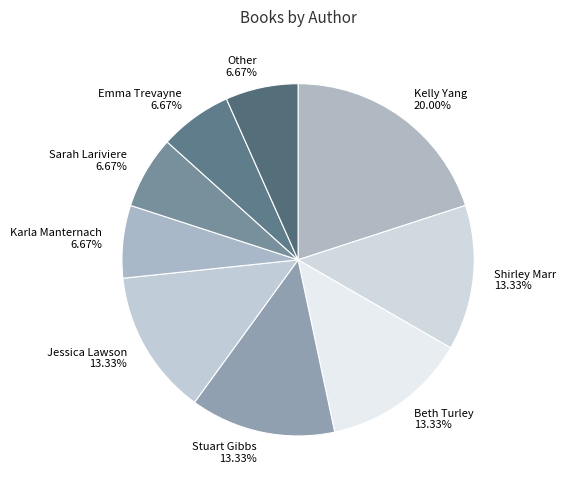

Count the number of slices in the pie.

9